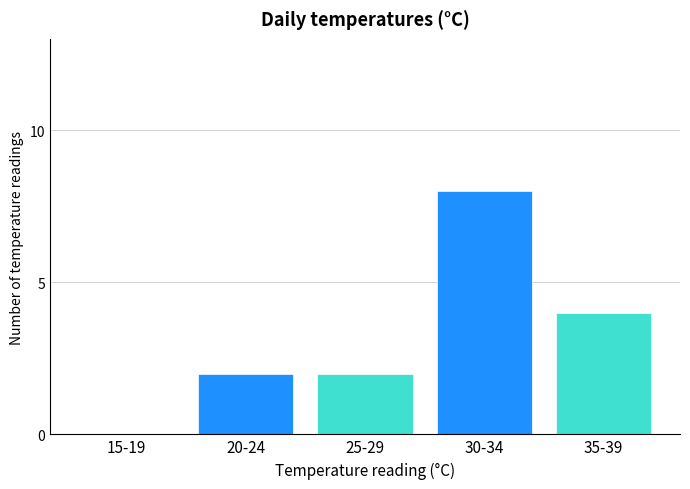

Reading left to right, transcribe all the data shown in this chart.

15-19=0	20-24=2	25-29=2	30-34=8	35-39=4